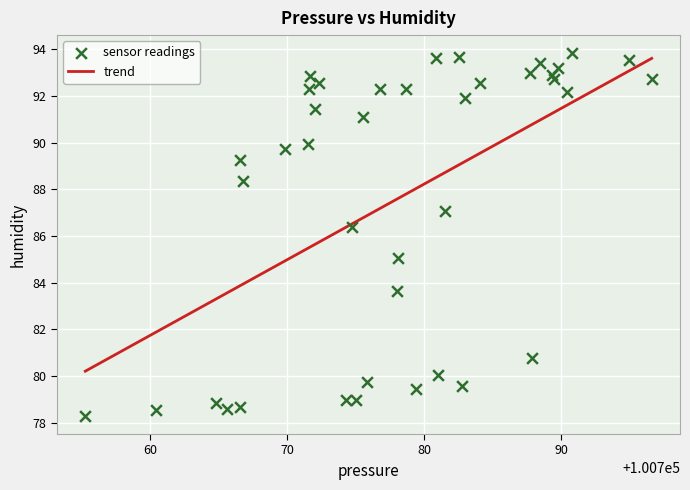

What Y value in the scatter plot is closest to 86?

86.4